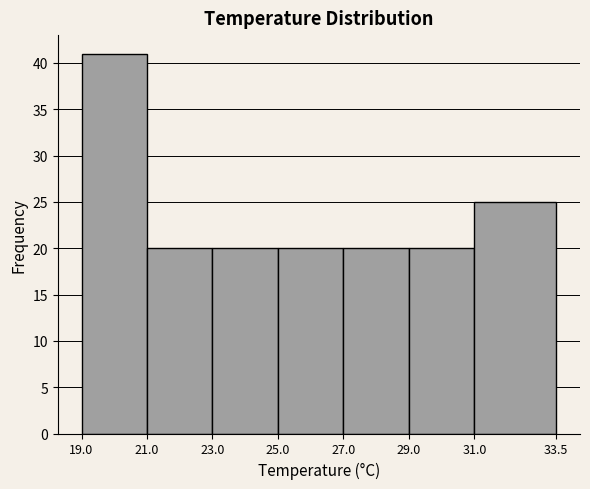

How tall is the bar that spans 25.0 to 27.0 on the x-axis? The values are not printed on the chart, so give them approximately, as read against the axis.

20